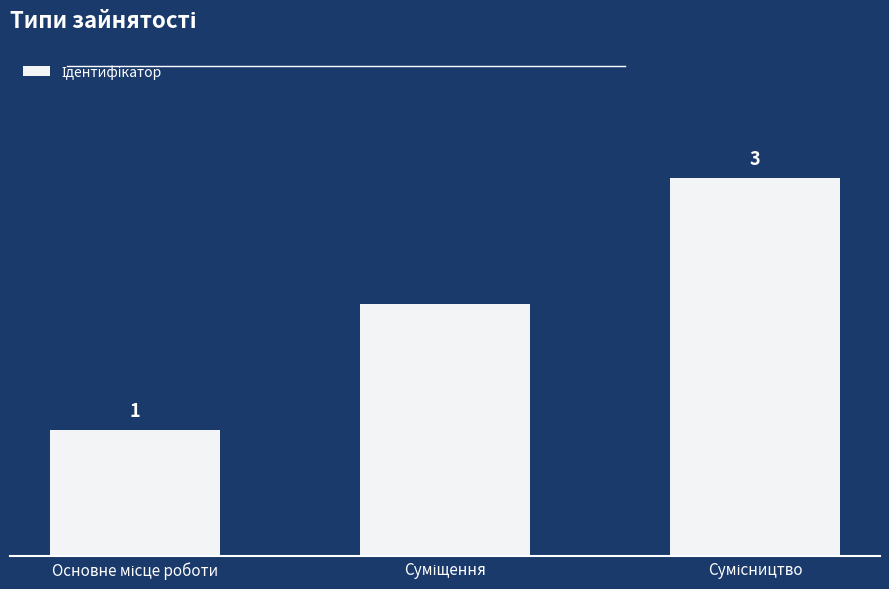

Which has a higher value, Суміщення or Сумісництво?

Сумісництво